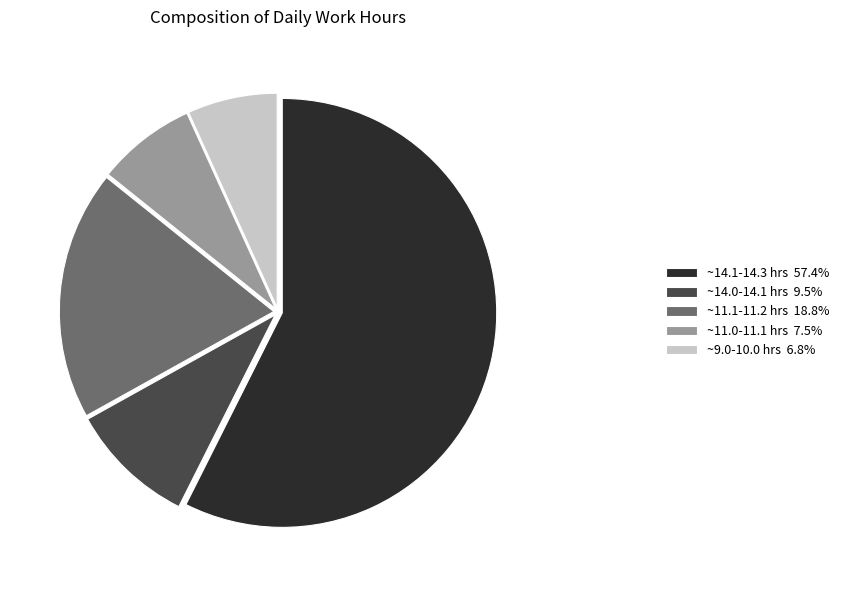

Does ~11.1-11.2 hrs 18.8% represent more than half of the total?

No